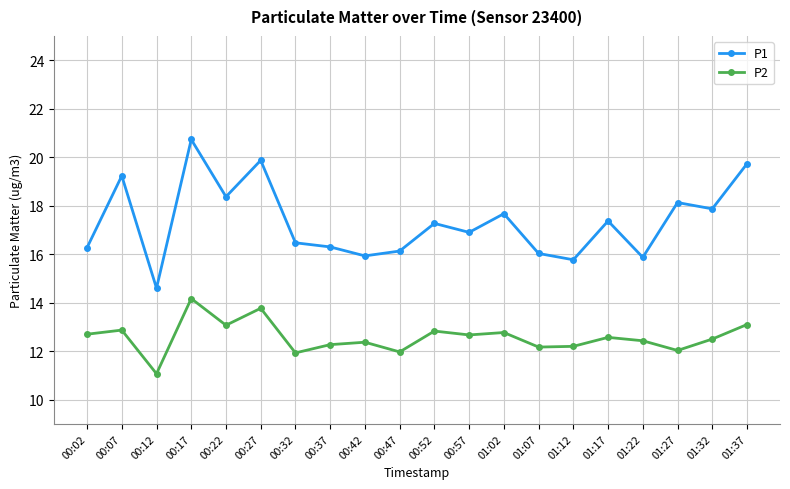

True or false: P2 and P1 intersect in this chart.

False